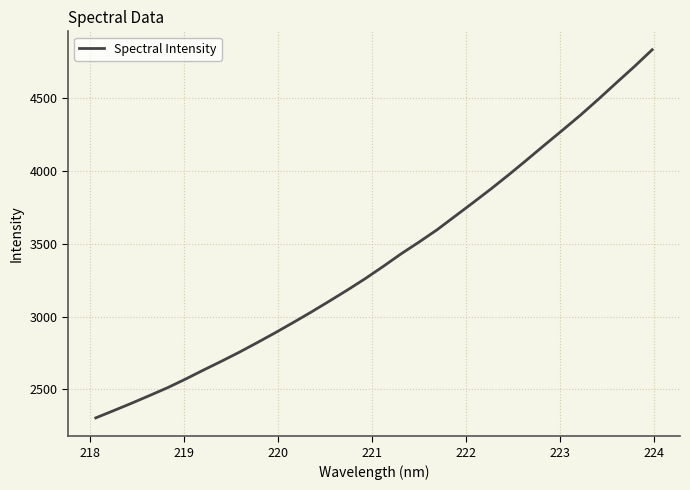

What is the smallest value displayed?

2304.7